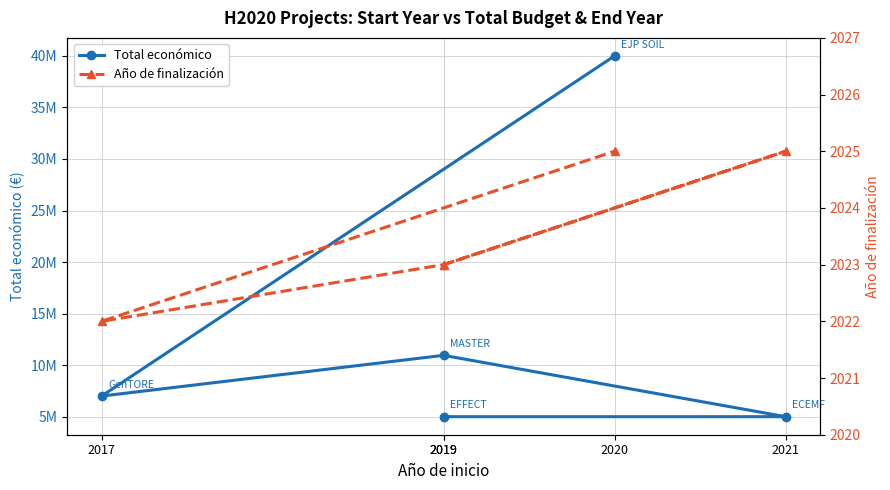

Rank the series by their maximum value, from highest to lowest.

Total económico, Año de finalización